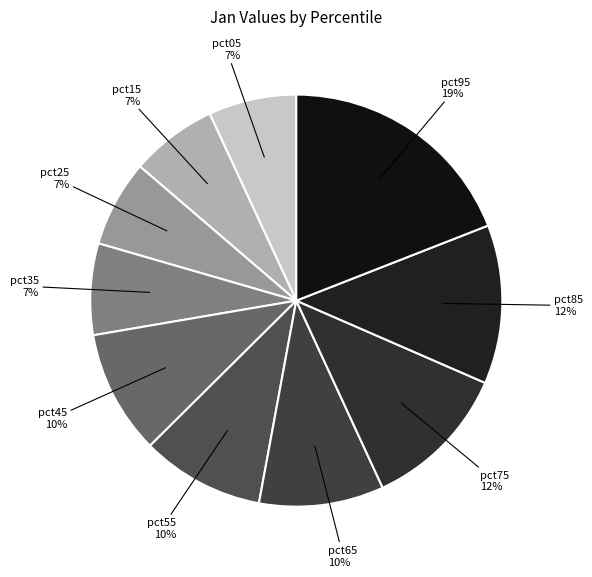

Does pct85 represent more than half of the total?

No